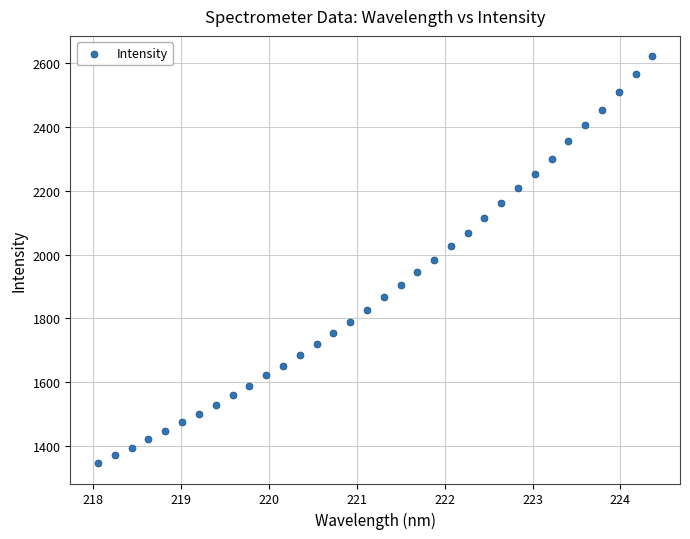

What is the range of Y values (max minus min)?

1275.6